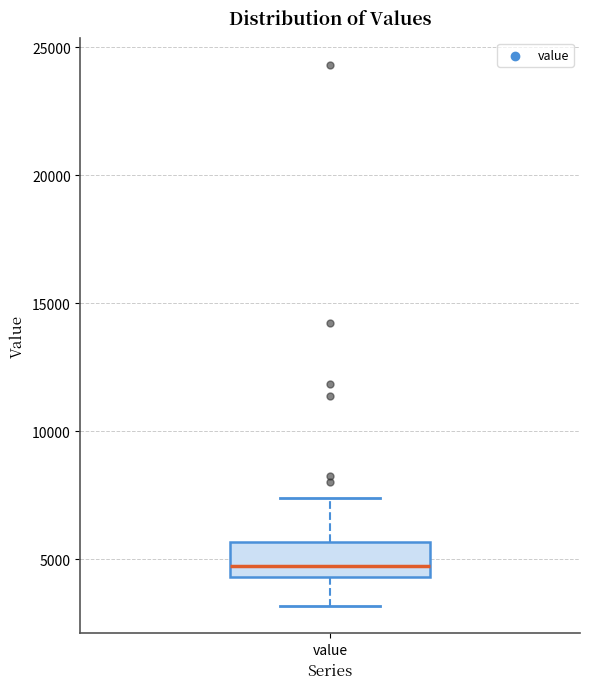

Read this box plot against the y-axis: the position of the median line, the range covered by the box, and the ends of both whiskers. The values are not printed on the chart, so give them approximately, as read against the axis.

median 4500 (just above the box's lower edge), box 4500 to 5500, whiskers 3000 to 7500